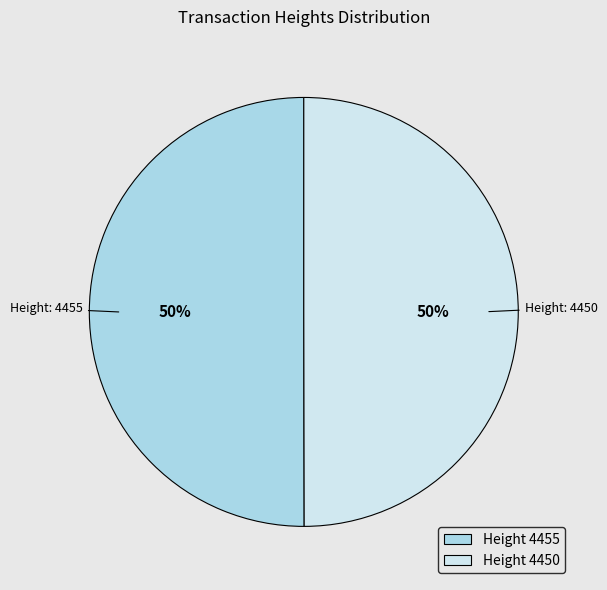

To the nearest percent, what is the average slice percentage?

50%